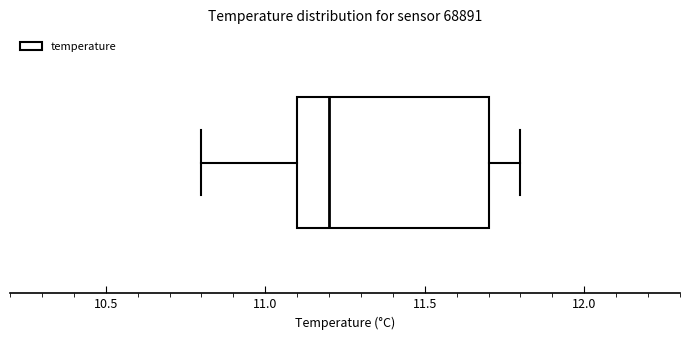

Transcribe this box plot: give where the median line is, the range the box spans, and where the two whiskers end, as read against the x-axis. The values are not printed on the chart, so give them approximately, as read against the axis.

median 11.2, box 11.1 to 11.7, whiskers 10.8 to 11.8